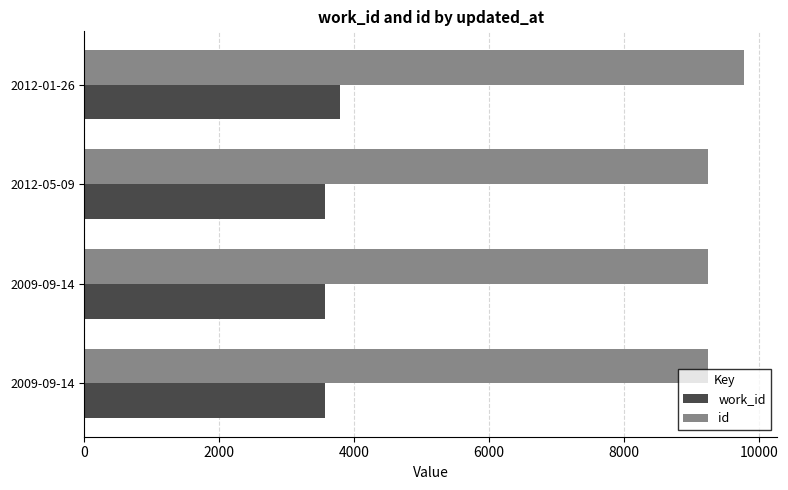

How many categories are shown in the chart?

4